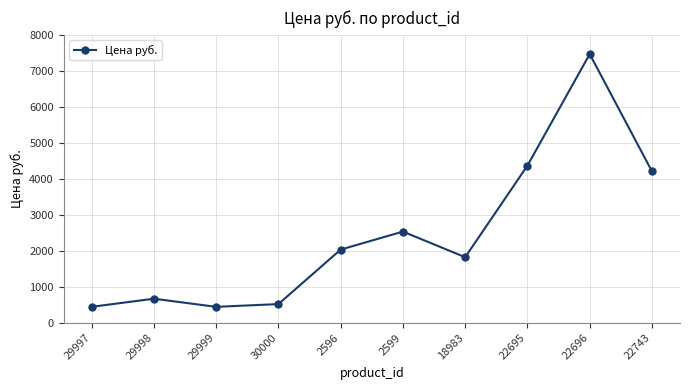

What is the average value?

2446